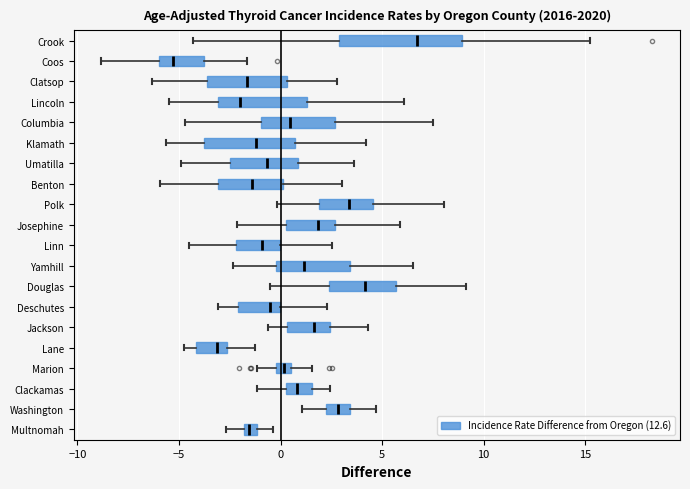

Which box has the furthest to the left median line?

Coos